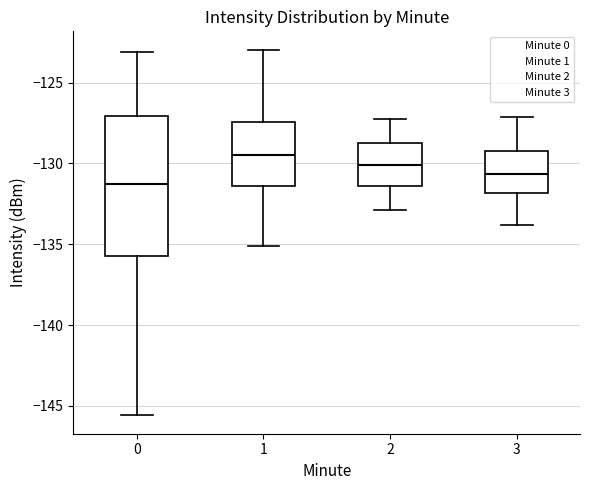

Reading left to right, transcribe this box plot: for each box, give where its median line is, the range the box spans, and where its two whiskers end, as read against the y-axis. The values are not printed on the chart, so give them approximately, as read against the axis.

0: median -131.5, box -135.5 to -127.0, whiskers -145.5 to -123.0
1: median -129.5, box -131.5 to -127.5, whiskers -135.0 to -123.0
2: median -130.0, box -131.5 to -128.5, whiskers -133.0 to -127.0
3: median -130.5, box -132.0 to -129.0, whiskers -134.0 to -127.0